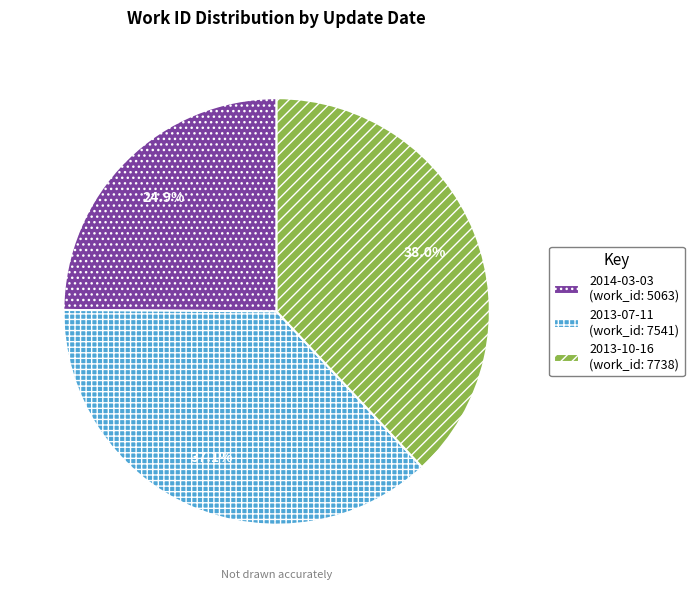

What portion of the pie excludes 2013-10-16?

62.0%